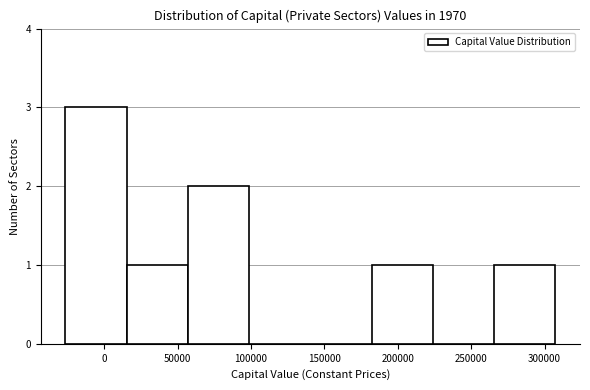

How tall is the bar that spans 15000 to 55000 on the x-axis? Neither the bar edges nor the heights are printed on the chart, so give them approximately, as read against the axes.

1